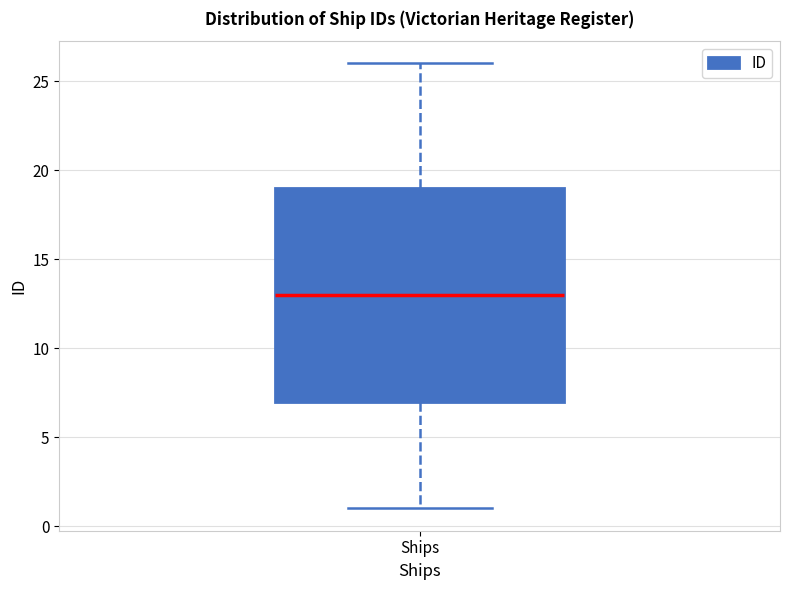

Read this box plot against the y-axis: the position of the median line, the range covered by the box, and the ends of both whiskers. The values are not printed on the chart, so give them approximately, as read against the axis.

median 13, box 7 to 19, whiskers 1 to 26